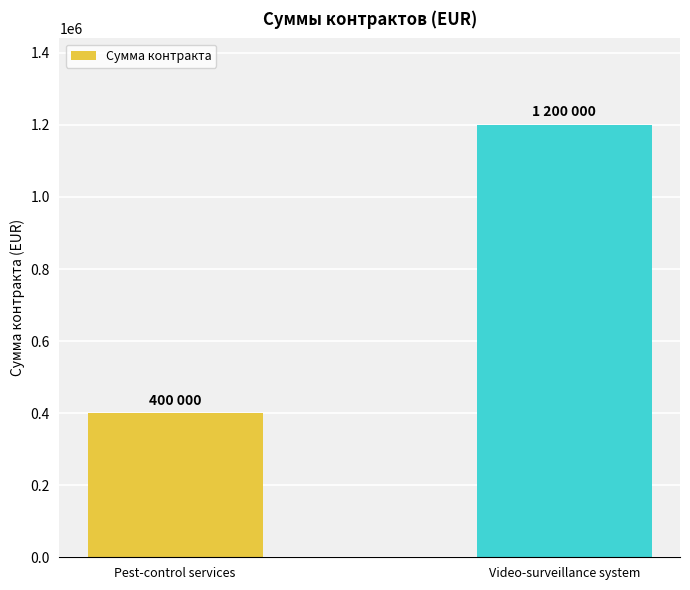

What position from the right is Pest-control services?

2